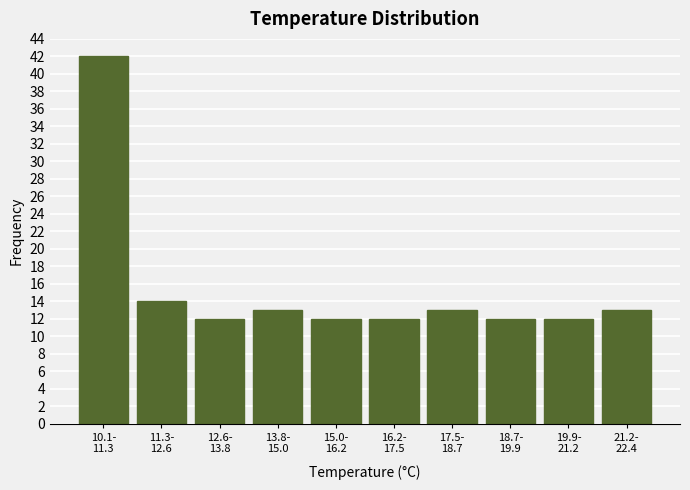

Reading right to left, list all the values displayed in this chart.

13	12	12	13	12	12	13	12	14	42